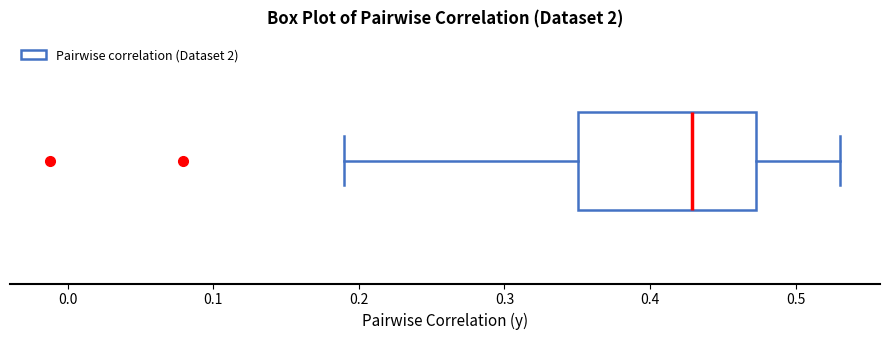

Where is the left edge of the box on the x-axis? The values are not printed on the chart, so give them approximately, as read against the axis.

0.35